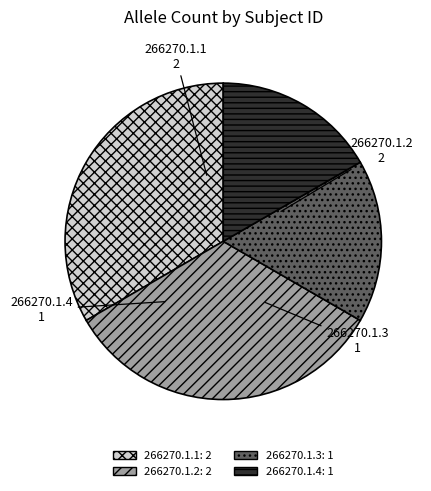

What is the ratio of the value at 266270.1.2 to the value at 266270.1.4?

2.0